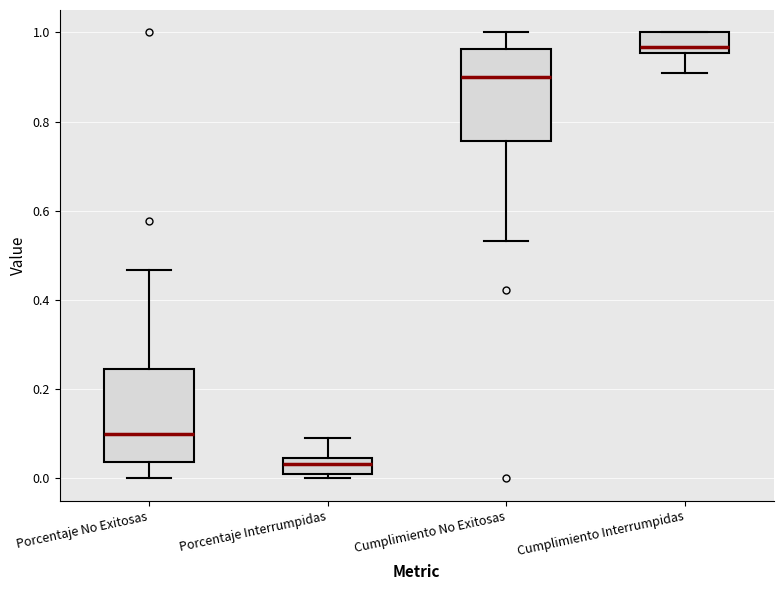

Reading left to right, transcribe this box plot: for each box, give where its median line is, the range the box spans, and where its two whiskers end, as read against the y-axis. The values are not printed on the chart, so give them approximately, as read against the axis.

Porcentaje No Exitosas: median 0.10, box 0.04 to 0.24, whiskers 0.00 to 0.46
Porcentaje Interrumpidas: median 0.04 (inside the box), box 0.02 to 0.04, whiskers 0.00 to 0.10
Cumplimiento No Exitosas: median 0.90, box 0.76 to 0.96, whiskers 0.54 to 1.00
Cumplimiento Interrumpidas: median 0.96 (just above the box's lower edge), box 0.96 to 1.00, whiskers 0.90 to 1.00